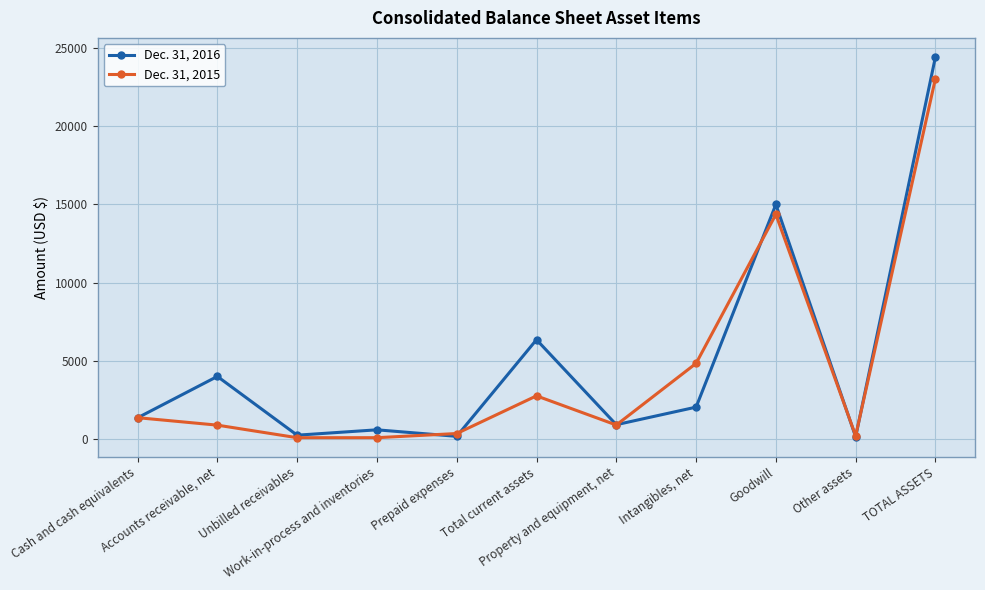

What position from the left is Goodwill?

9